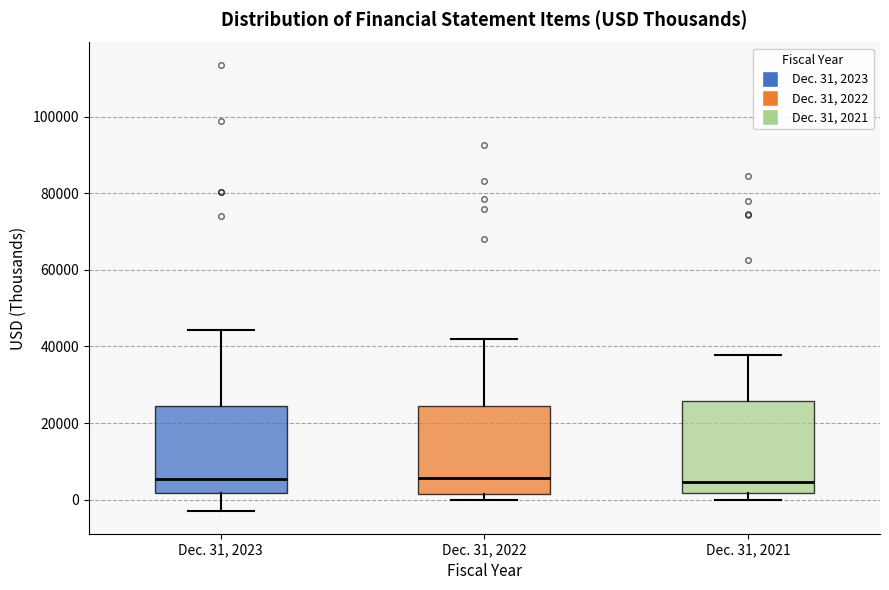

Where does the upper whisker of the box for Dec. 31, 2021 end on the y-axis? The values are not printed on the chart, so give them approximately, as read against the axis.

38000